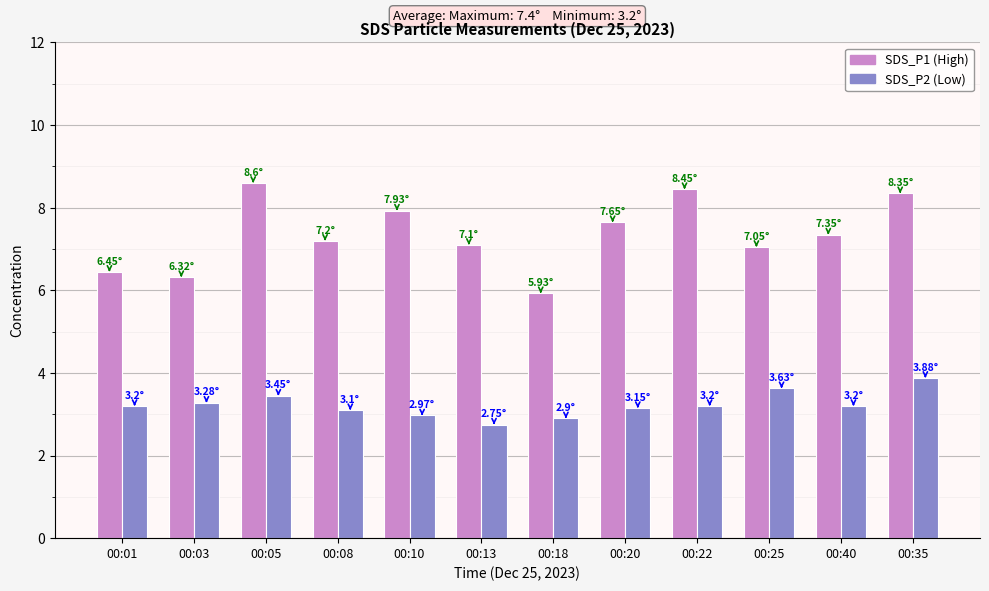

What is the difference between the highest and lowest values at 00:25?

3.4